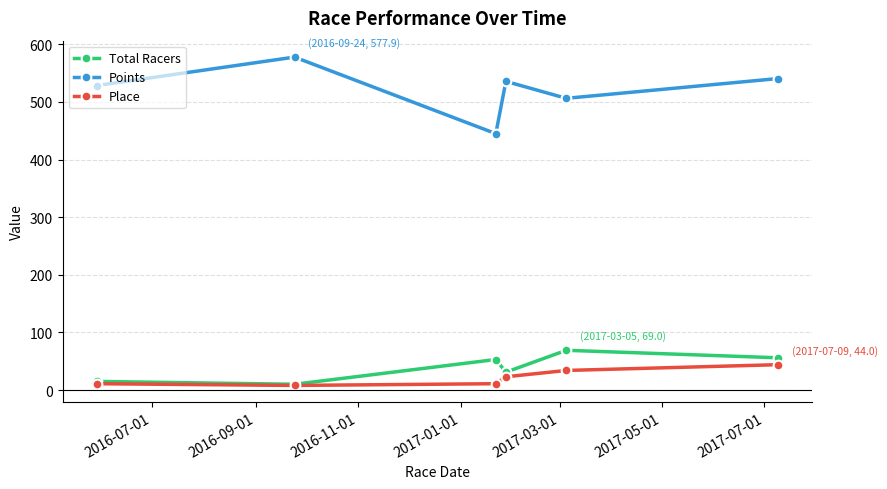

What is the minimum value for Points?

445.0